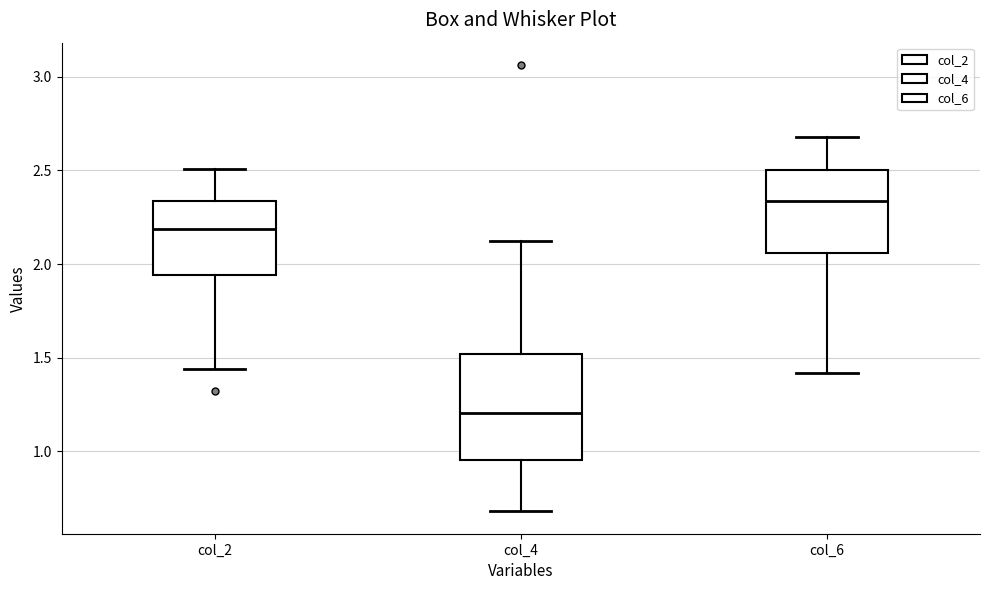

Reading left to right, read every box against the y-axis: the position of its median line, the range the box covers, and the ends of its whiskers. The values are not printed on the chart, so give them approximately, as read against the axis.

col_2: median 2.20, box 1.95 to 2.35, whiskers 1.45 to 2.50
col_4: median 1.20, box 0.95 to 1.50, whiskers 0.70 to 2.10
col_6: median 2.35, box 2.05 to 2.50, whiskers 1.40 to 2.70